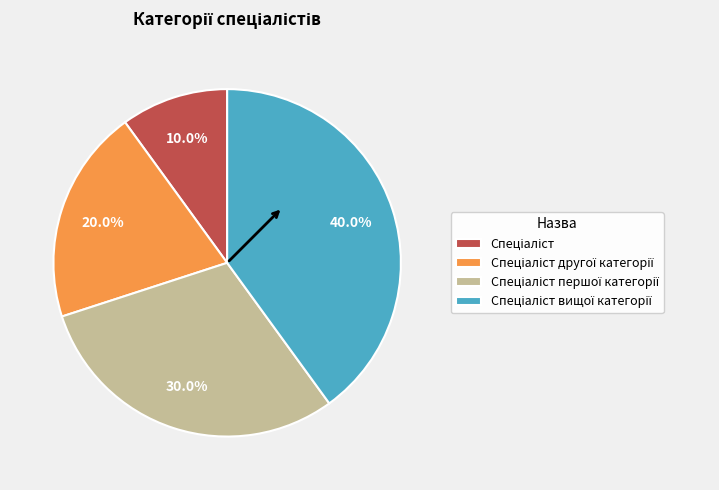

Does any single category account for the majority?

No